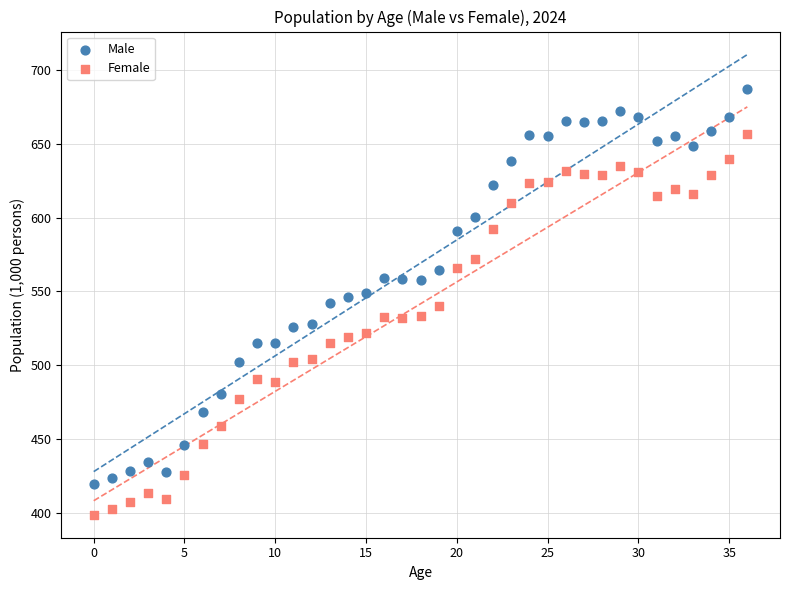

Which series has the widest spread of Y values?

Male